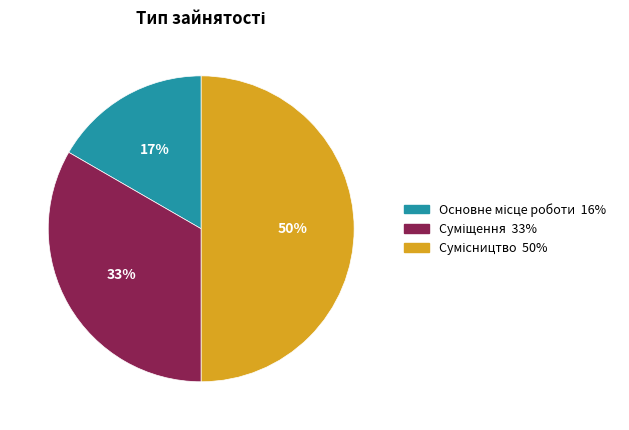

To the nearest percent, what is the average slice percentage?

33%